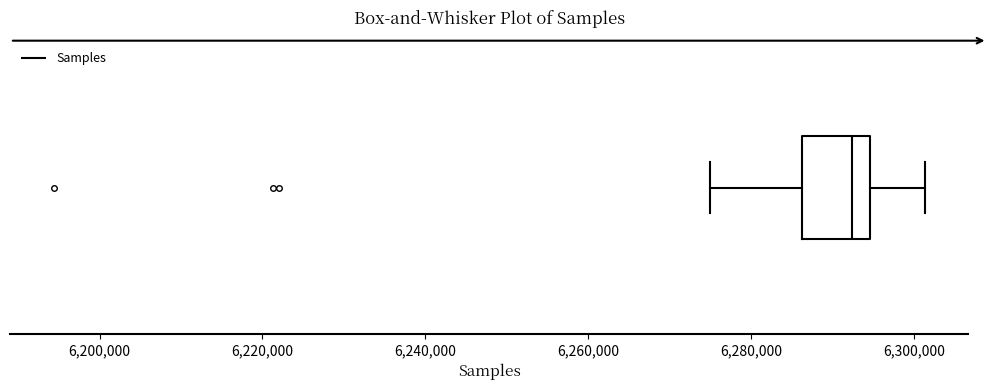

Read this box plot against the x-axis: the position of the median line, the range covered by the box, and the ends of both whiskers. The values are not printed on the chart, so give them approximately, as read against the axis.

median 6292000, box 6286000 to 6294000, whiskers 6276000 to 6302000